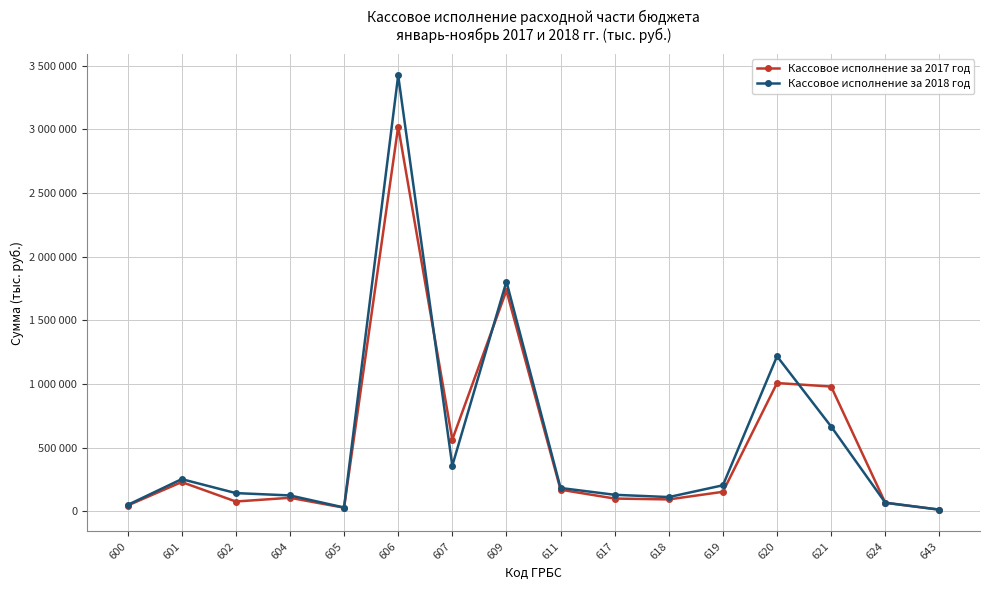

True or false: Кассовое исполнение за 2017 год and Кассовое исполнение за 2018 год intersect in this chart.

True